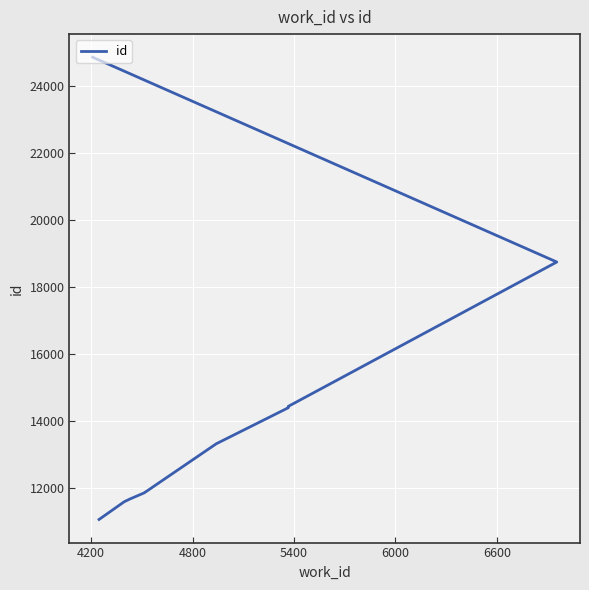

How many lines are shown in the chart?

1